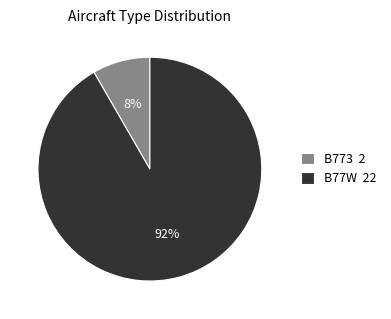

What is the ratio of the value at B773 to the value at B77W?

0.1